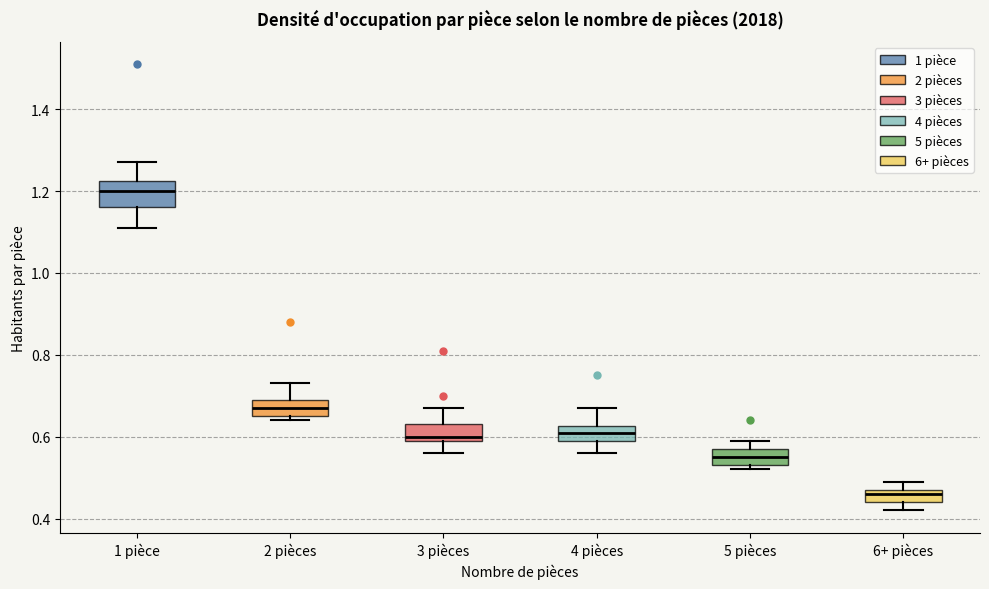

Where is the upper edge of the box for 6+ pièces on the y-axis? The values are not printed on the chart, so give them approximately, as read against the axis.

0.48